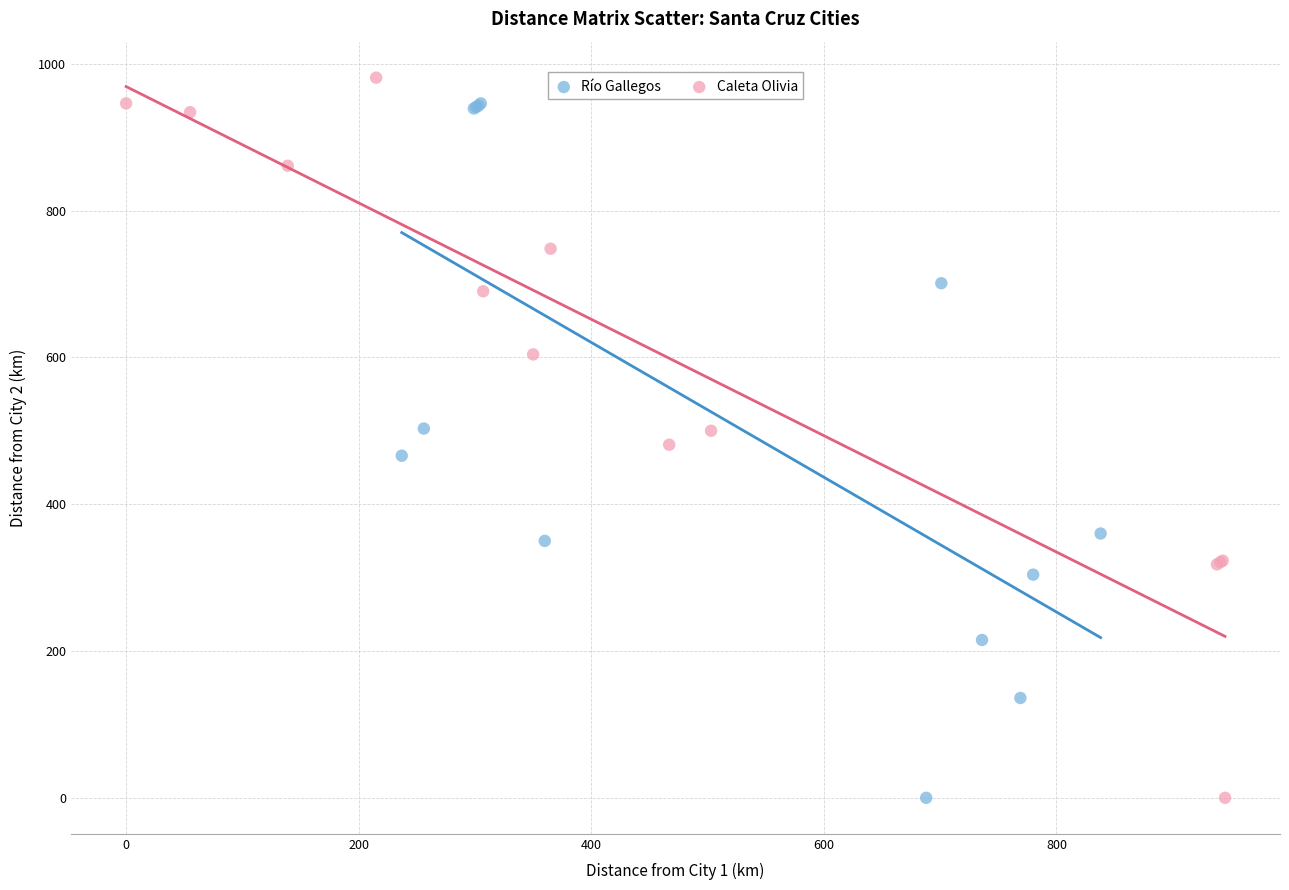

Which series has the largest Y range (max minus min)?

Caleta Olivia